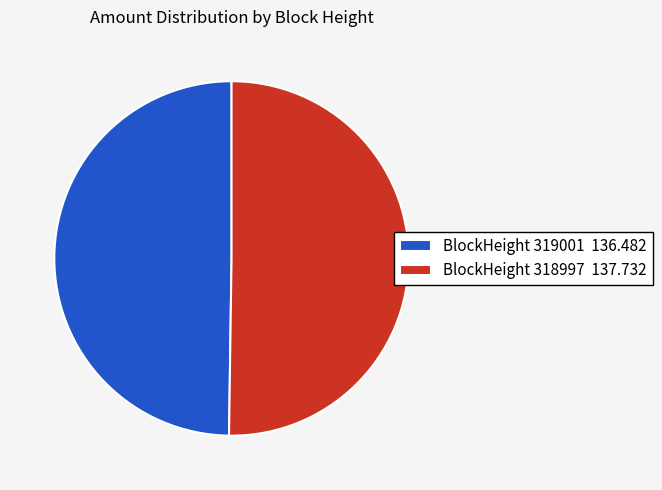

Is it true that BlockHeight 319001 136.482 is 62% of the pie?

False